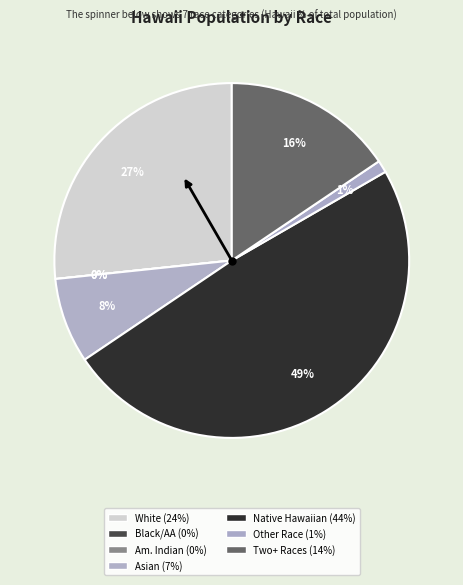

What percentage is the White alone slice, to the nearest percent?

27%